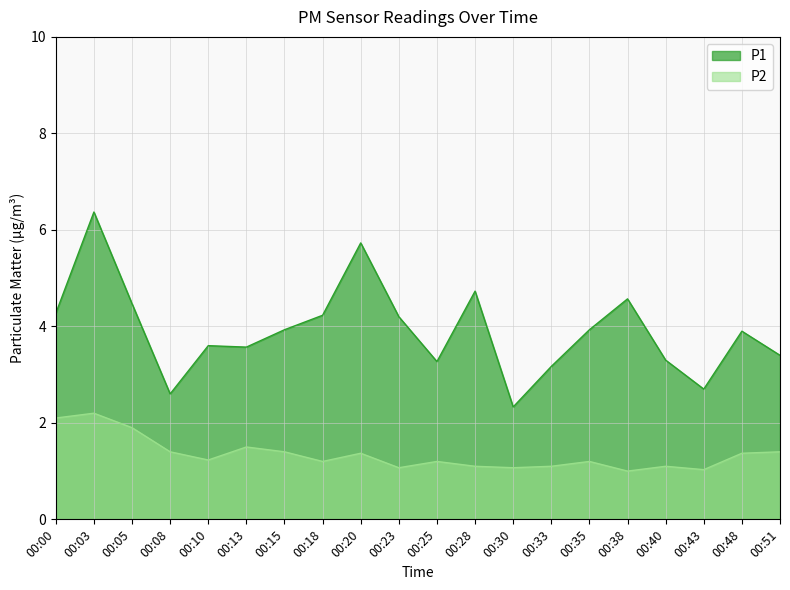

What is the difference between the second highest and second lowest values in the P1 series?

3.1